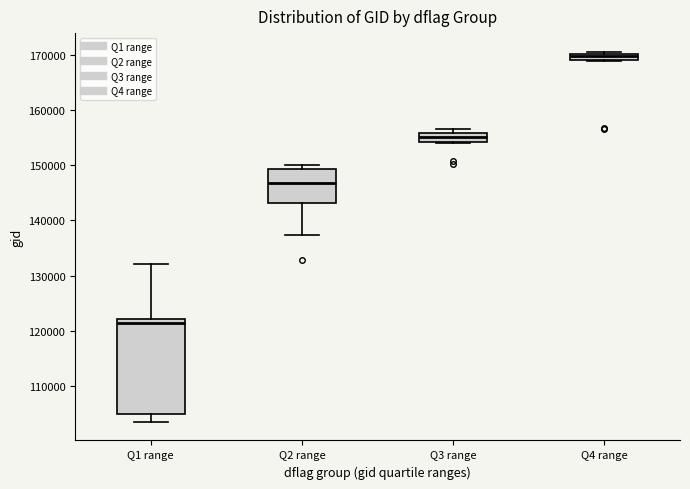

Which box is the tallest, from its lower edge to its upper edge?

Q1 range